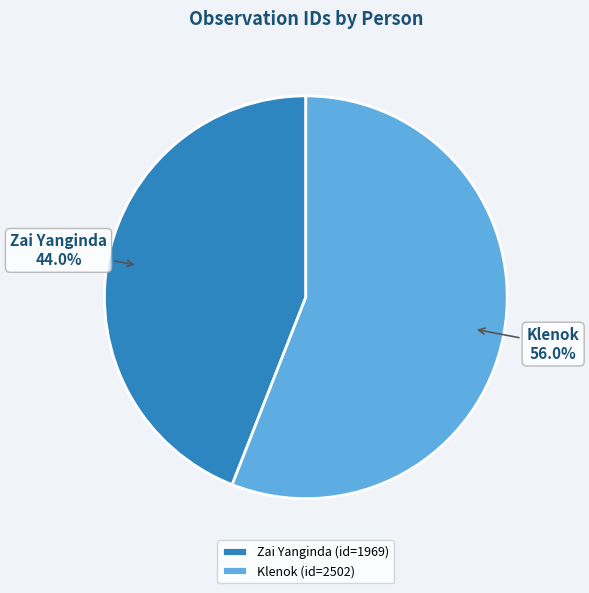

Rank the categories by value from lowest to highest.

Zai Yanginda, Klenok